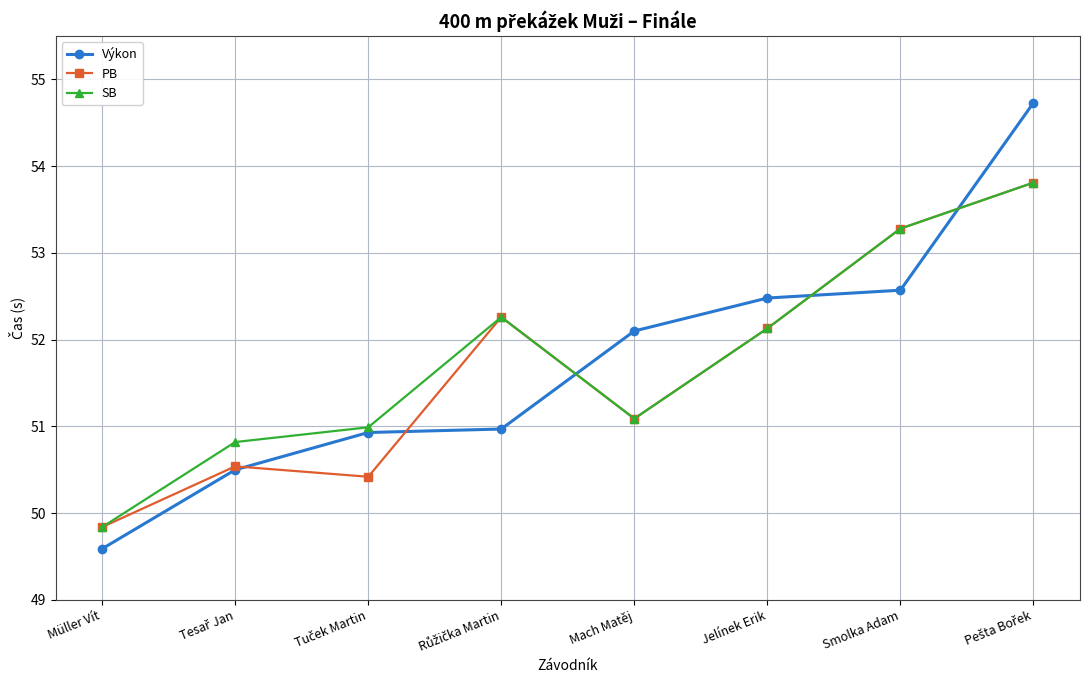

Reading left to right, what are all the values shown in this chart?

Výkon: 49.6	50.5	50.9	51.0	52.1	52.5	52.6	54.7
PB: 49.8	50.5	50.4	52.3	51.1	52.1	53.3	53.8
SB: 49.8	50.8	51.0	52.3	51.1	52.1	53.3	53.8